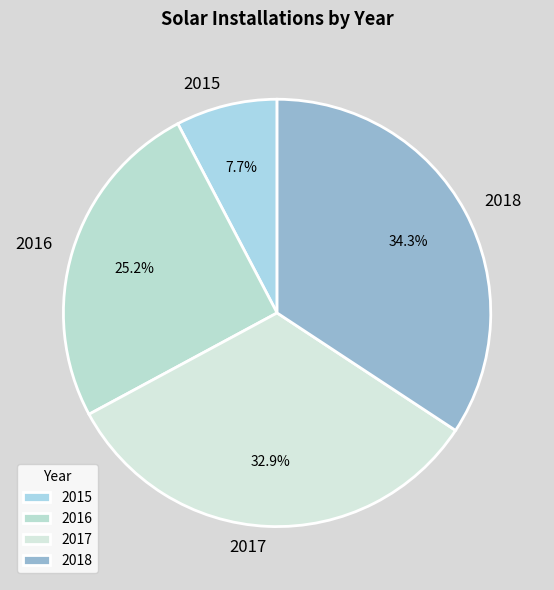

Which slice is the largest?

2018